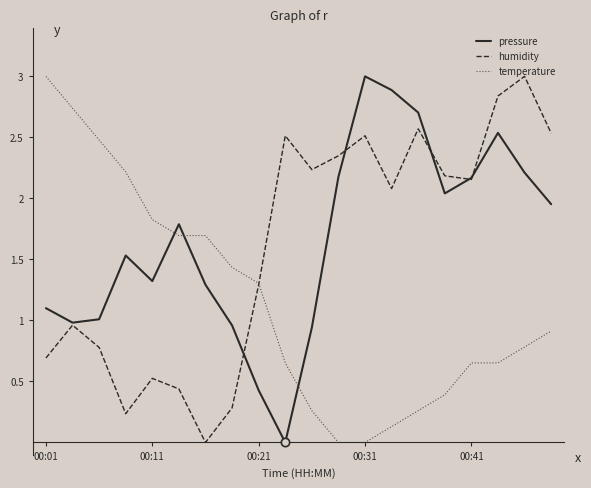

What is the greatest value displayed?

3.0